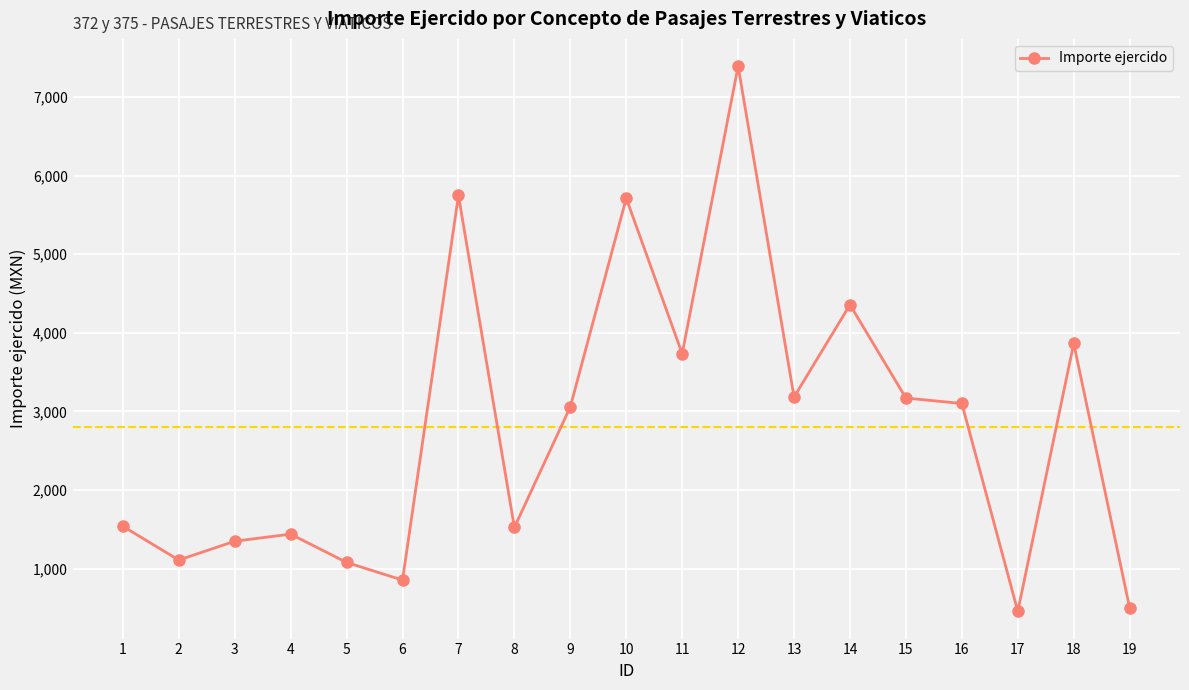

What is the change in value from 3 to 6?

-494.7